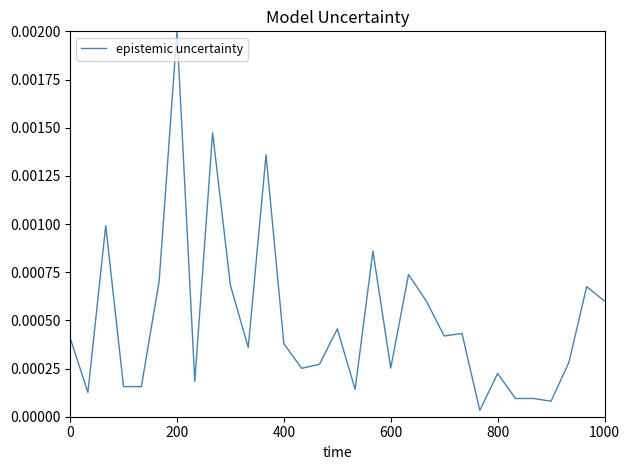

True or false: there are more than 1 points higher than both neighbors.

True